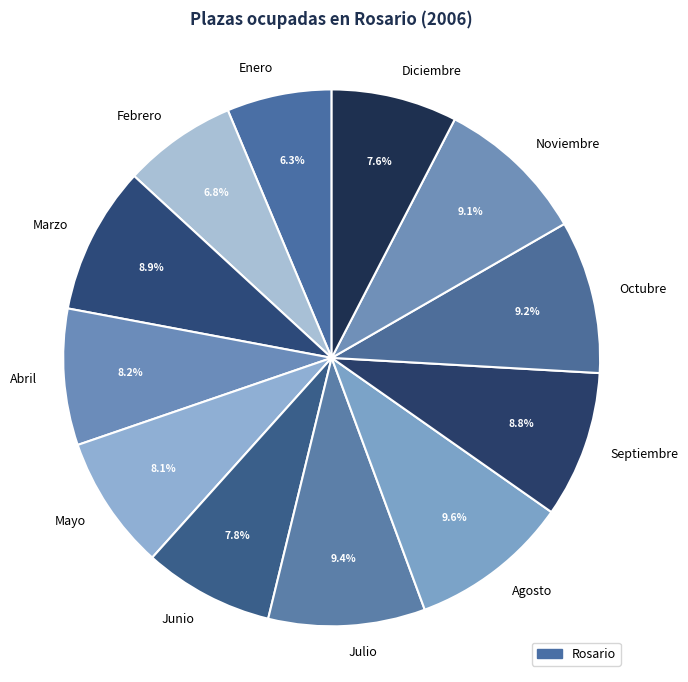

What percentage is the Junio slice, to the nearest percent?

8%